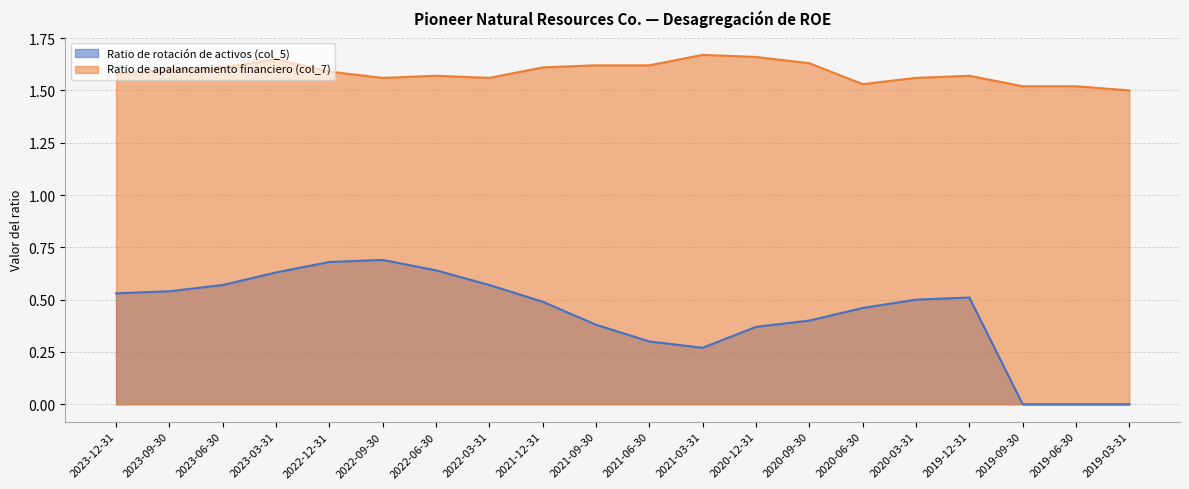

Reading right to left, transcribe all the data shown in this chart.

Ratio de rotación de activos (col_5): 2019-03-31=0.0	2019-06-30=0.0	2019-09-30=0.0	2019-12-31=0.5	2020-03-31=0.5	2020-06-30=0.5	2020-09-30=0.4	2020-12-31=0.4	2021-03-31=0.3	2021-06-30=0.3	2021-09-30=0.4	2021-12-31=0.5	2022-03-31=0.6	2022-06-30=0.6	2022-09-30=0.7	2022-12-31=0.7	2023-03-31=0.6	2023-06-30=0.6	2023-09-30=0.5	2023-12-31=0.5
Ratio de apalancamiento financiero (col_7): 2019-03-31=1.5	2019-06-30=1.5	2019-09-30=1.5	2019-12-31=1.6	2020-03-31=1.6	2020-06-30=1.5	2020-09-30=1.6	2020-12-31=1.7	2021-03-31=1.7	2021-06-30=1.6	2021-09-30=1.6	2021-12-31=1.6	2022-03-31=1.6	2022-06-30=1.6	2022-09-30=1.6	2022-12-31=1.6	2023-03-31=1.6	2023-06-30=1.6	2023-09-30=1.6	2023-12-31=1.6